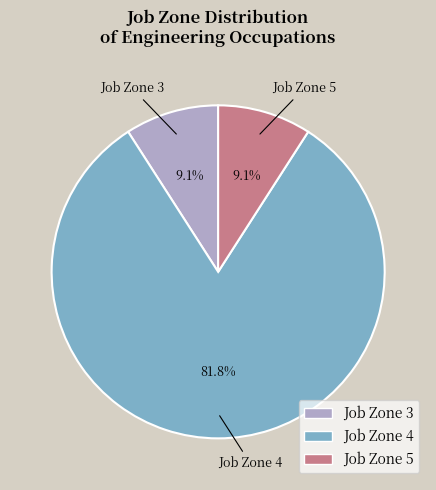

Is there a majority slice in this chart?

Yes